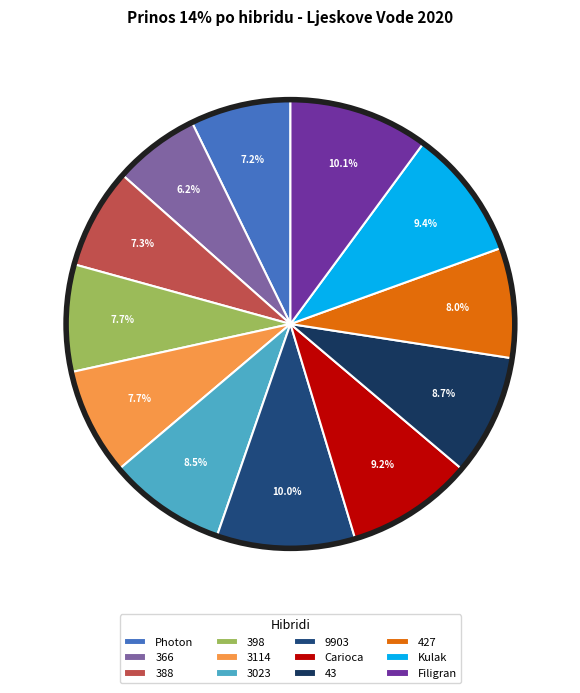

Which has a higher value, 388 or Photon?

388